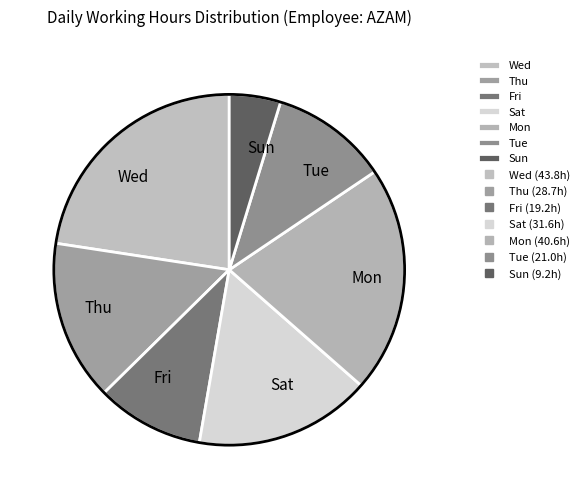

True or false: Fri accounts for 1% of the total.

False